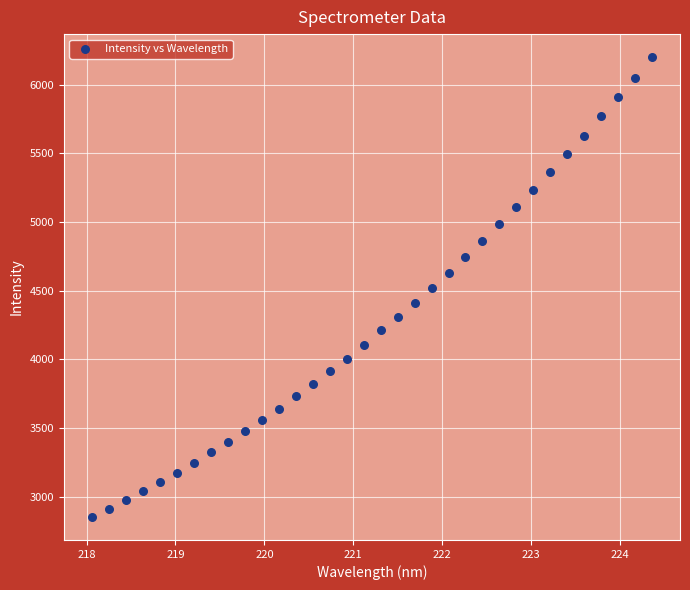

What is the range of X values (max minus min)?

6.3